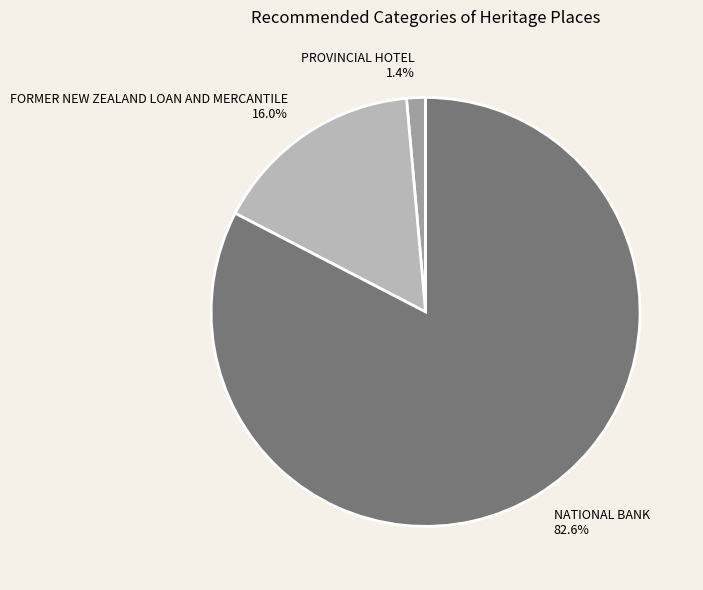

Which slice represents more than half of the pie?

NATIONAL BANK